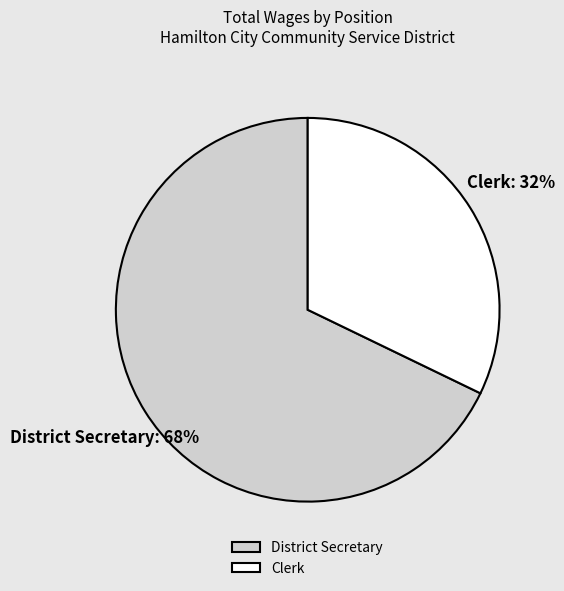

Do Clerk and District Secretary together represent more than half of the pie?

Yes